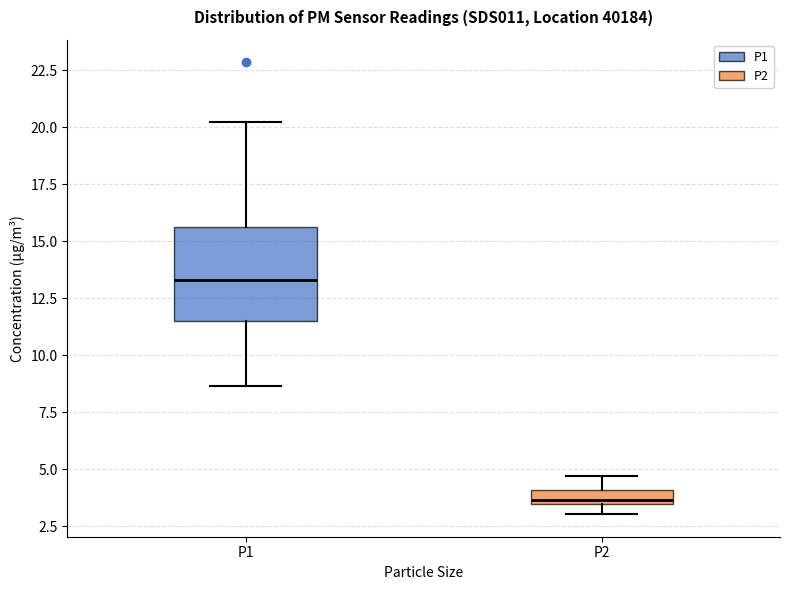

Where is the upper edge of the box for P1 on the y-axis? The values are not printed on the chart, so give them approximately, as read against the axis.

15.5